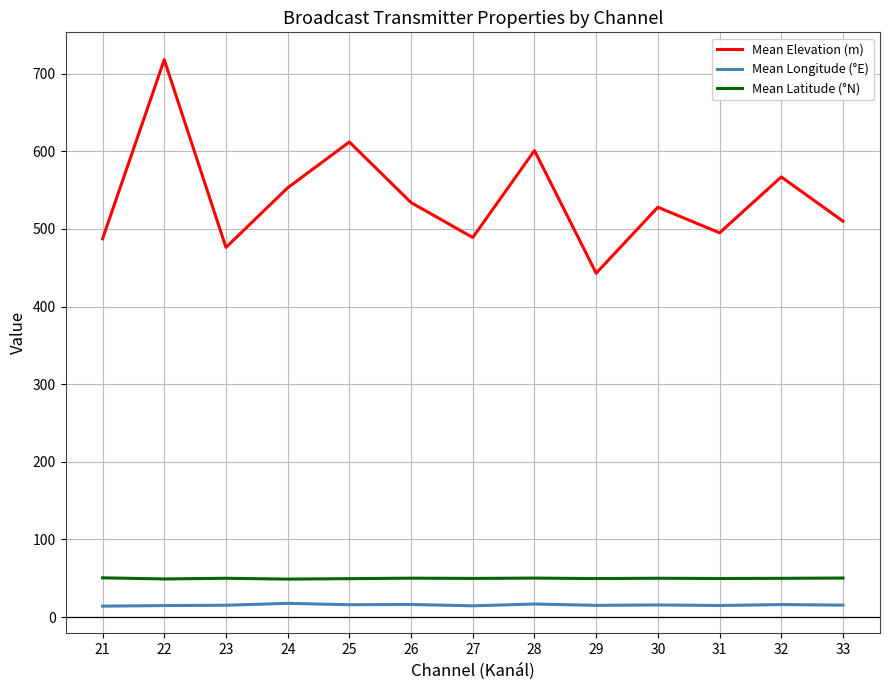

What are all the series names shown in the legend?

Mean Elevation (m), Mean Longitude (°E), Mean Latitude (°N)